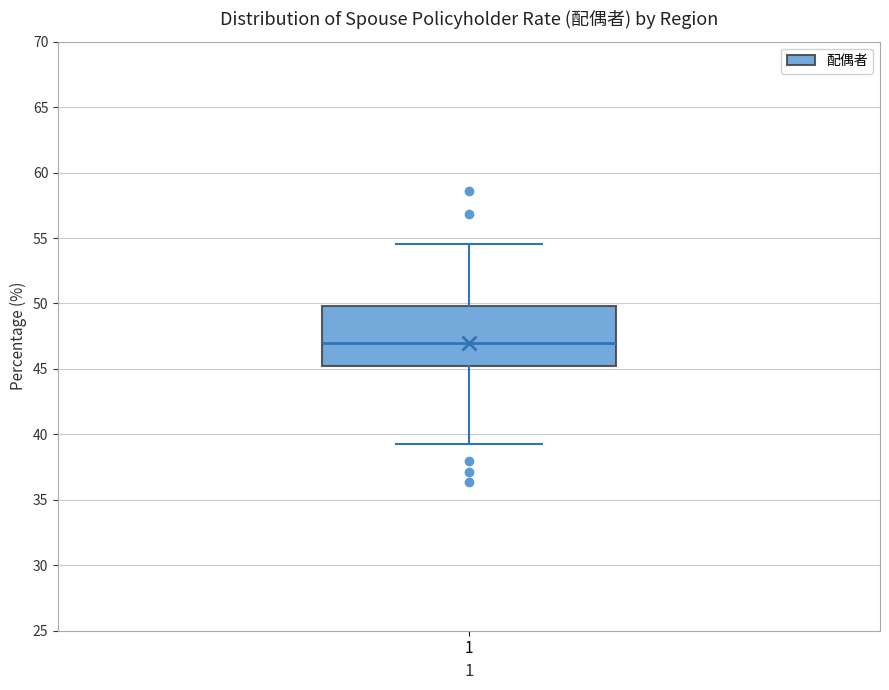

Where does the upper whisker of the box at x = 1 end on the y-axis? The values are not printed on the chart, so give them approximately, as read against the axis.

54.5